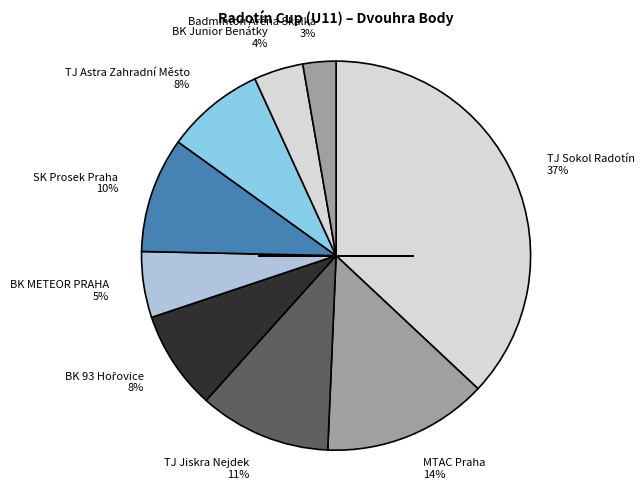

Count the number of slices in the pie.

9